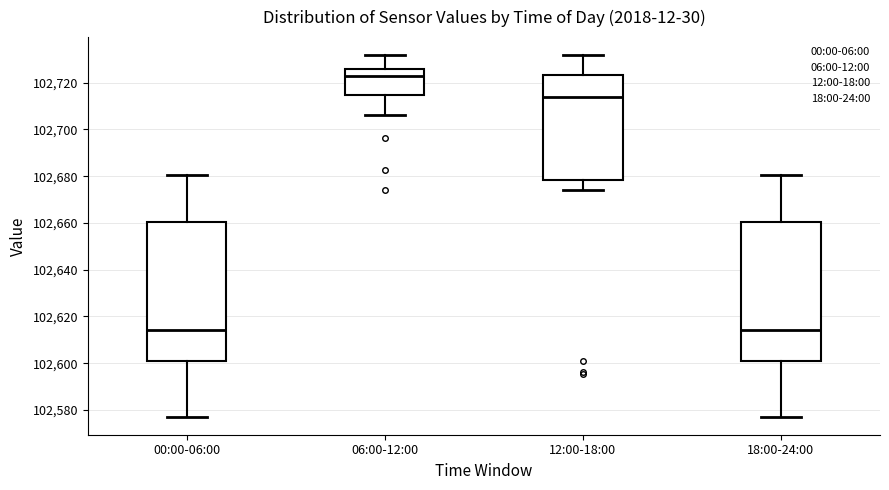

Reading left to right, transcribe this box plot: for each box, give where its median line is, the range the box spans, and where its two whiskers end, as read against the y-axis. The values are not printed on the chart, so give them approximately, as read against the axis.

00:00-06:00: median 102614, box 102600 to 102660, whiskers 102578 to 102680
06:00-12:00: median 102722, box 102714 to 102726, whiskers 102706 to 102732
12:00-18:00: median 102714, box 102678 to 102724, whiskers 102674 to 102732
18:00-24:00: median 102614, box 102600 to 102660, whiskers 102578 to 102680